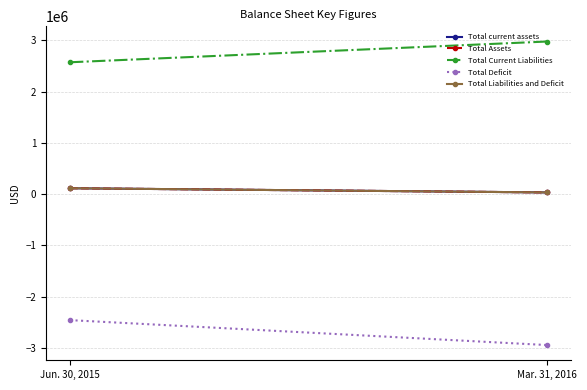

What is the total value across all series at Mar. 31, 2016?

133760